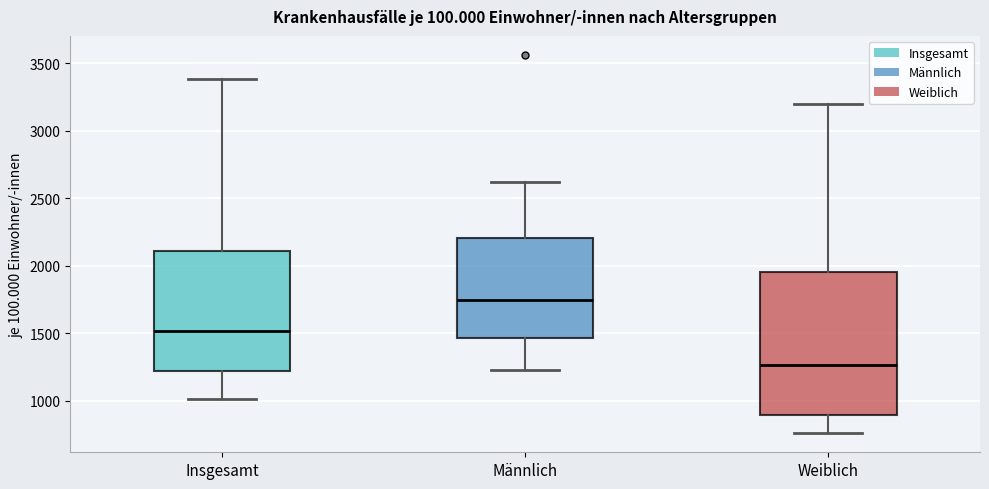

Reading left to right, transcribe this box plot: for each box, give where its median line is, the range the box spans, and where its two whiskers end, as read against the y-axis. The values are not printed on the chart, so give them approximately, as read against the axis.

Insgesamt: median 1500, box 1200 to 2100, whiskers 1000 to 3400
Männlich: median 1750, box 1450 to 2200, whiskers 1250 to 2600
Weiblich: median 1250, box 900 to 1950, whiskers 750 to 3200